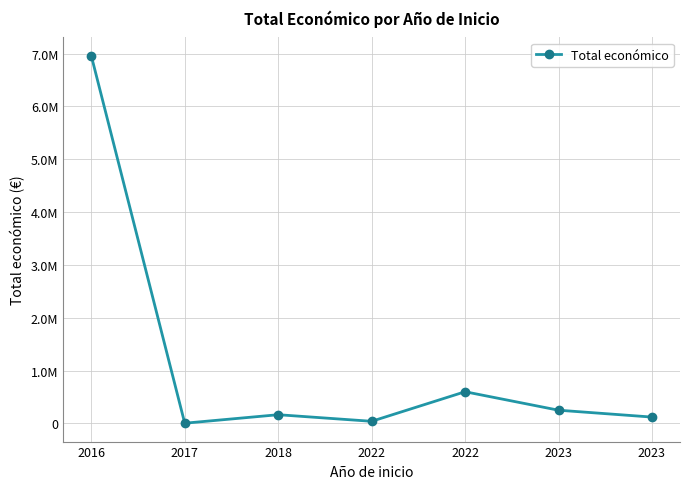

Rank the categories by value from highest to lowest.

2016, 2022, 2023, 2018, 2023, 2022, 2017